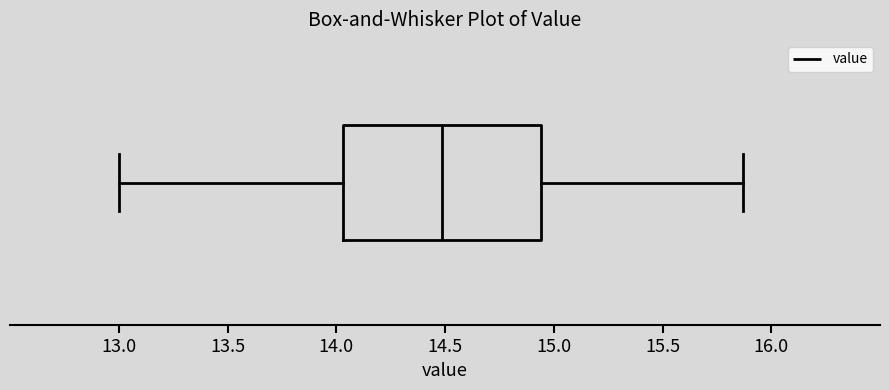

Where does the median line of the box sit on the x-axis? The values are not printed on the chart, so give them approximately, as read against the axis.

14.50